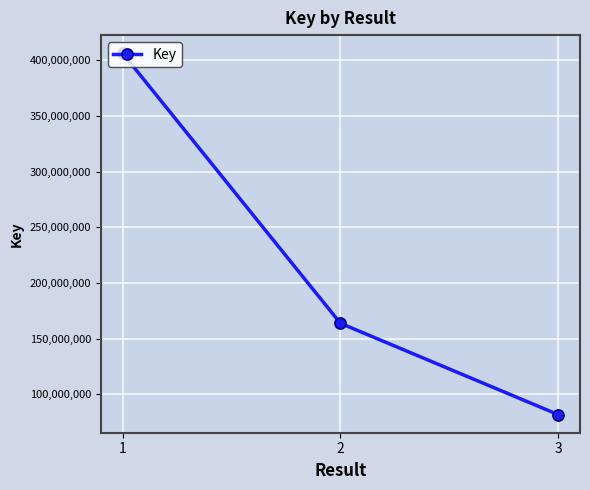

At which label is the value closest to 244057079?

2